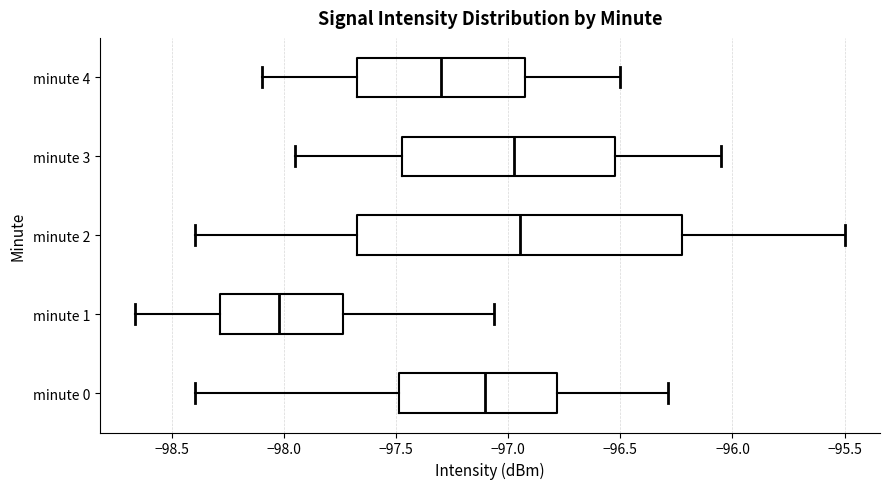

Reading bottom to top, transcribe this box plot: for each box, give where its median line is, the range the box spans, and where its two whiskers end, as read against the x-axis. The values are not printed on the chart, so give them approximately, as read against the axis.

minute 0: median -97.10, box -97.50 to -96.80, whiskers -98.40 to -96.30
minute 1: median -98.00, box -98.30 to -97.75, whiskers -98.65 to -97.05
minute 2: median -96.95, box -97.65 to -96.20, whiskers -98.40 to -95.50
minute 3: median -96.95, box -97.45 to -96.50, whiskers -97.95 to -96.05
minute 4: median -97.30, box -97.65 to -96.90, whiskers -98.10 to -96.50